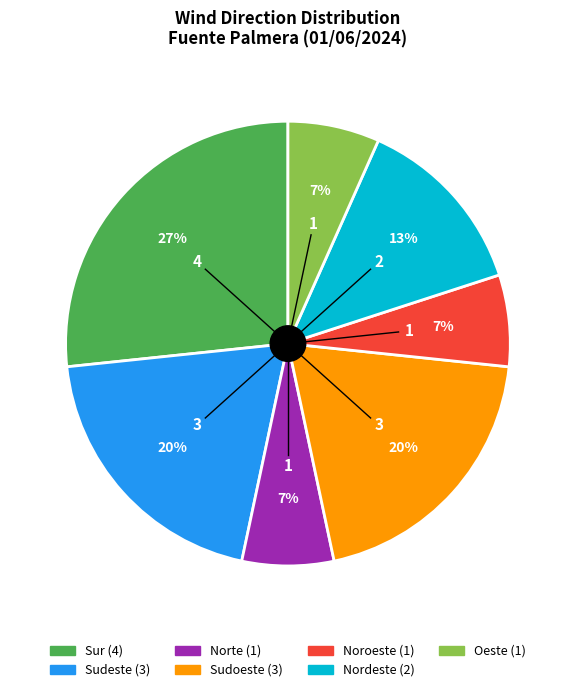

How many segments does this pie chart have?

7